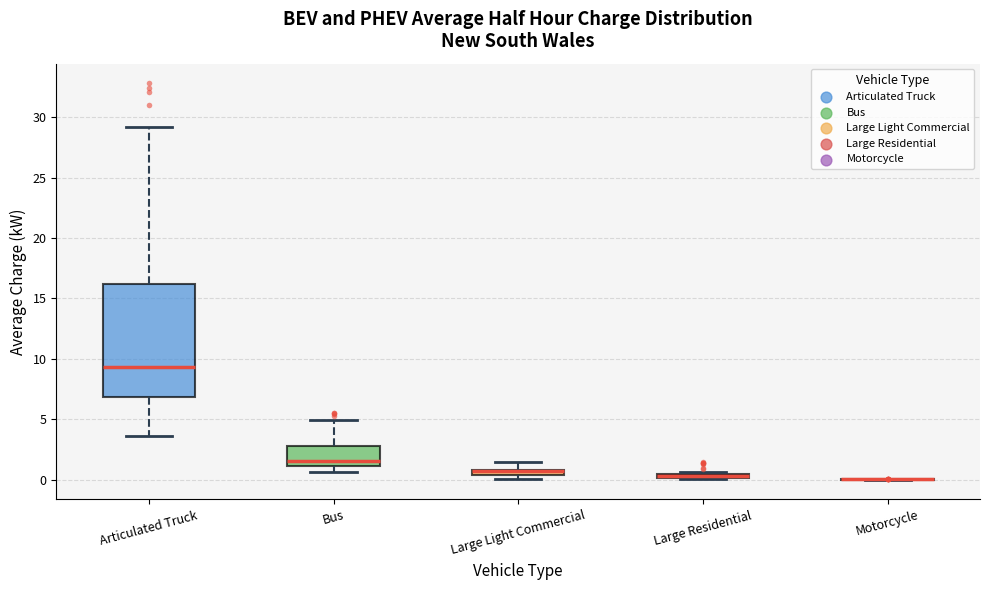

Where does the lower whisker of the box for Articulated Truck end on the y-axis? The values are not printed on the chart, so give them approximately, as read against the axis.

3.5